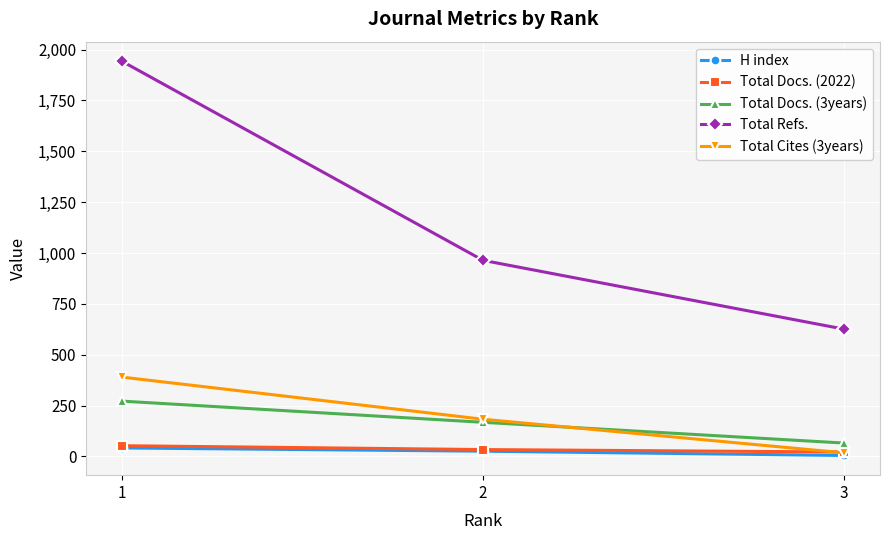

True or false: Total Docs. (2022) has a value of 34 at 2.

True